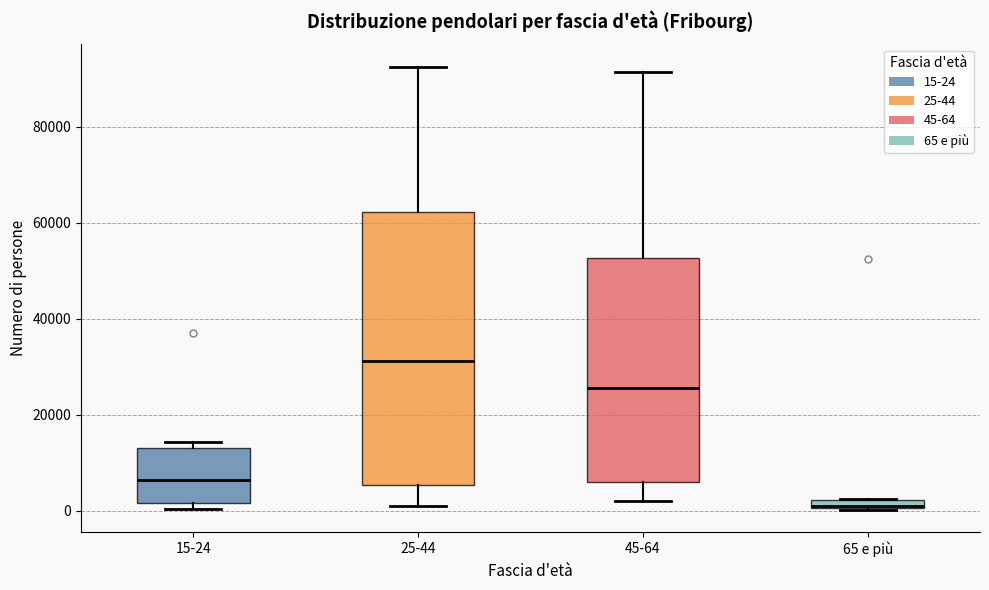

Which box is the tallest, from its lower edge to its upper edge?

25-44